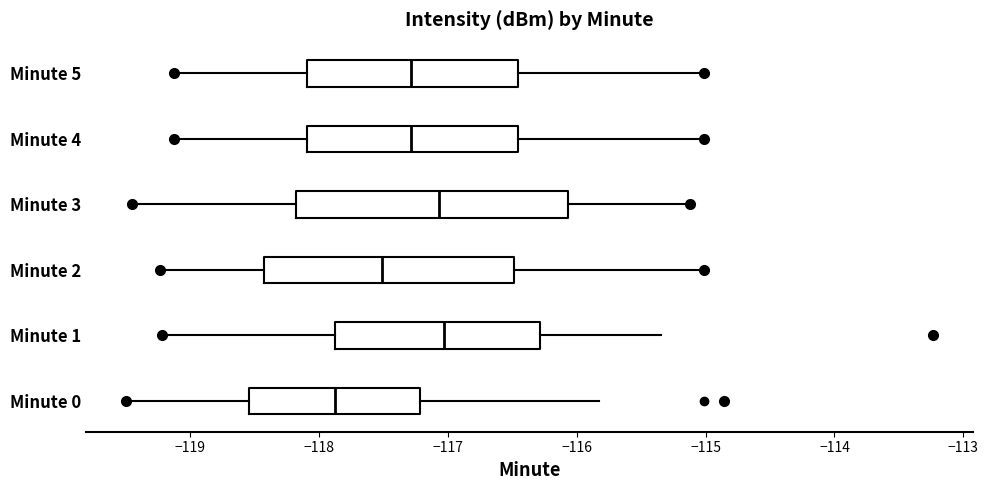

Where does the median line of the box for Minute 2 sit on the x-axis? The values are not printed on the chart, so give them approximately, as read against the axis.

-117.5